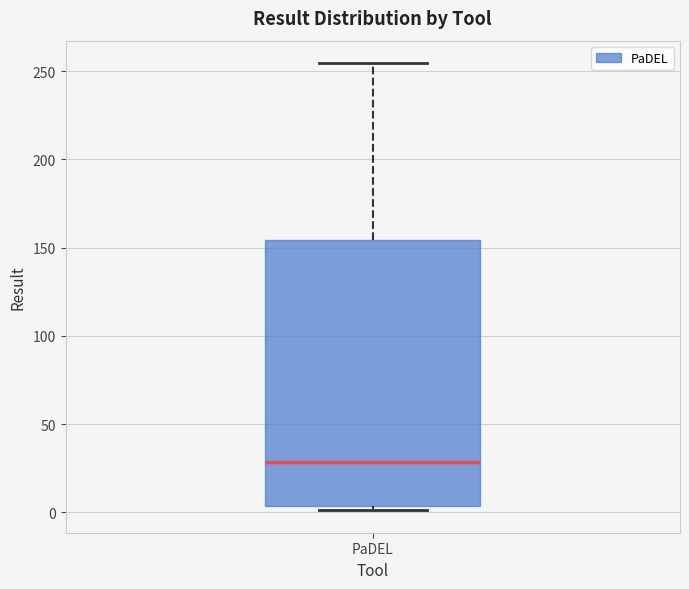

Transcribe this box plot: give where the median line is, the range the box spans, and where the two whiskers end, as read against the y-axis. The values are not printed on the chart, so give them approximately, as read against the axis.

median 30, box 5 to 155, whiskers 0 to 255